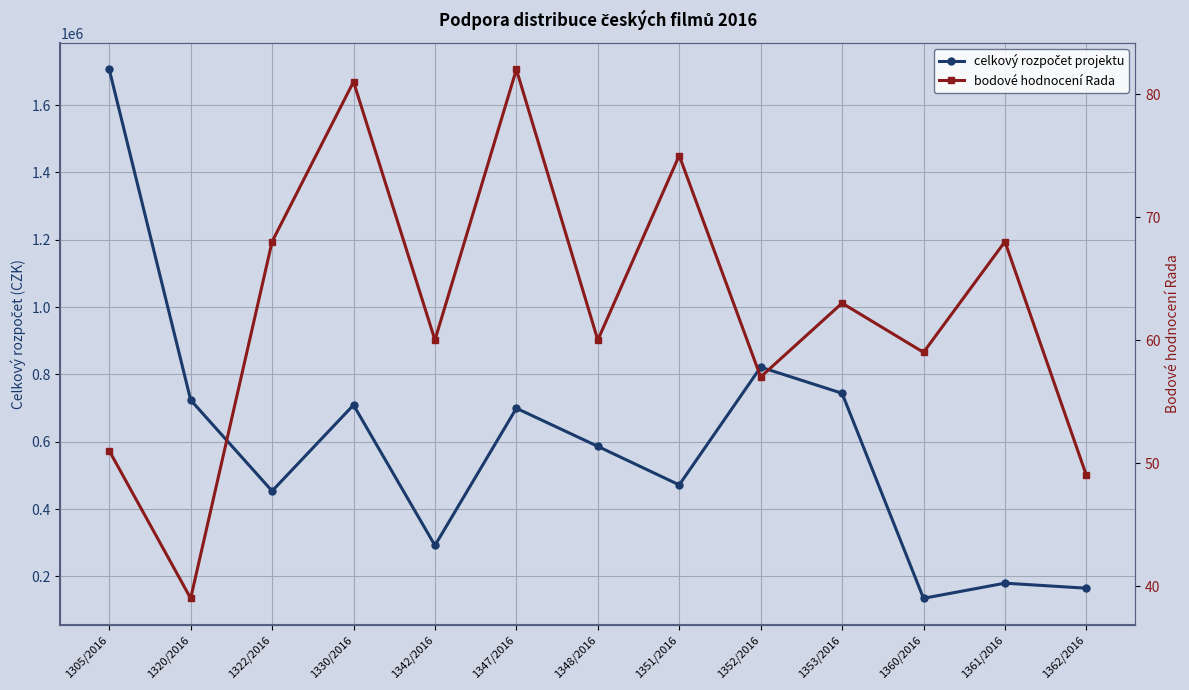

What is the sum of the bodové hodnocení Rada values at 1347/2016 and 1351/2016?

157